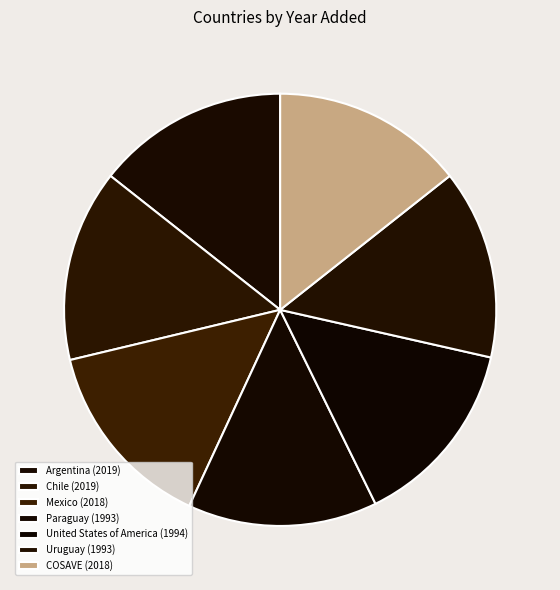

The Argentina slice represents 14% of the pie. True or false?

True